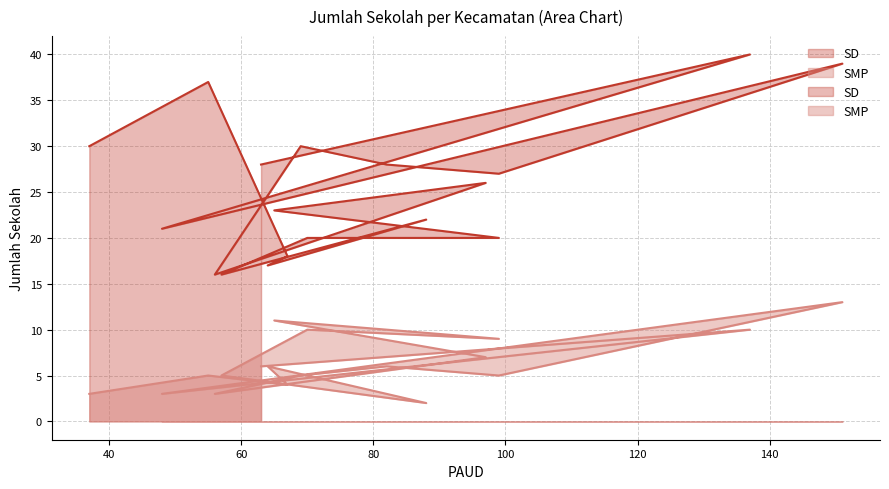

What is the maximum value for SD?

40